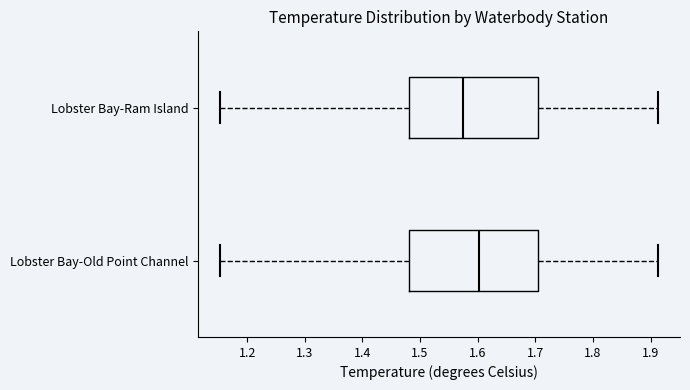

Reading bottom to top, transcribe this box plot: for each box, give where its median line is, the range the box spans, and where its two whiskers end, as read against the x-axis. The values are not printed on the chart, so give them approximately, as read against the axis.

Lobster Bay-Old Point Channel: median 1.60, box 1.48 to 1.70, whiskers 1.15 to 1.91
Lobster Bay-Ram Island: median 1.57, box 1.48 to 1.70, whiskers 1.15 to 1.91